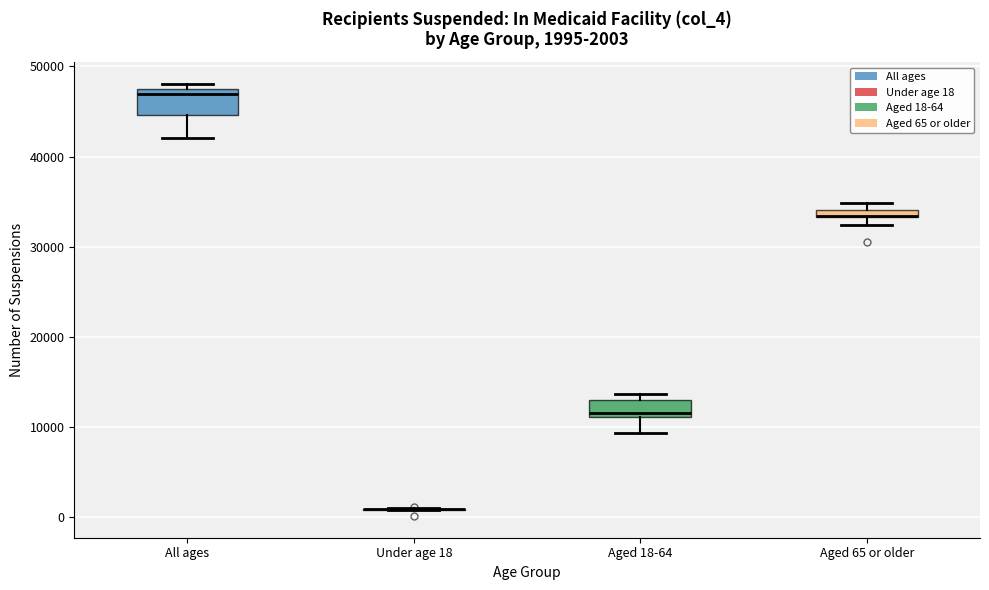

Which box is the tallest, from its lower edge to its upper edge?

All ages